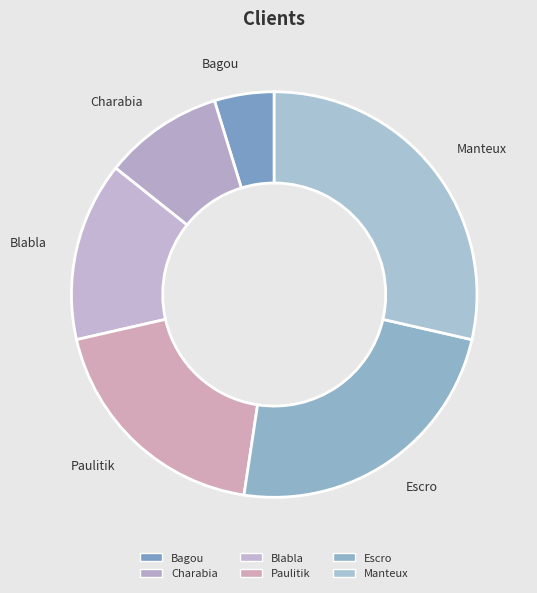

Is there any slice that represents more than half of the pie?

No